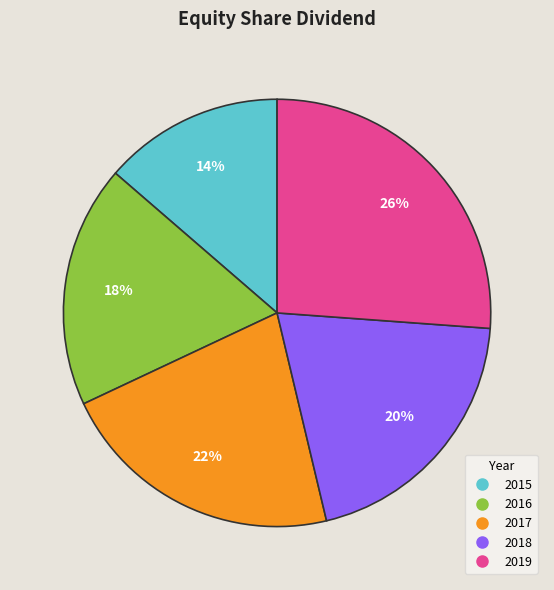

How many slices are in this pie chart?

5